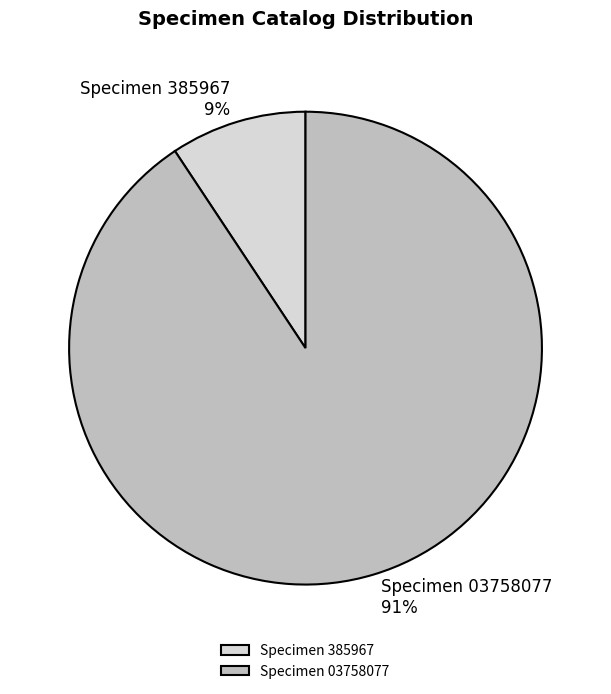

Which category has the smallest portion of the pie?

Specimen 385967